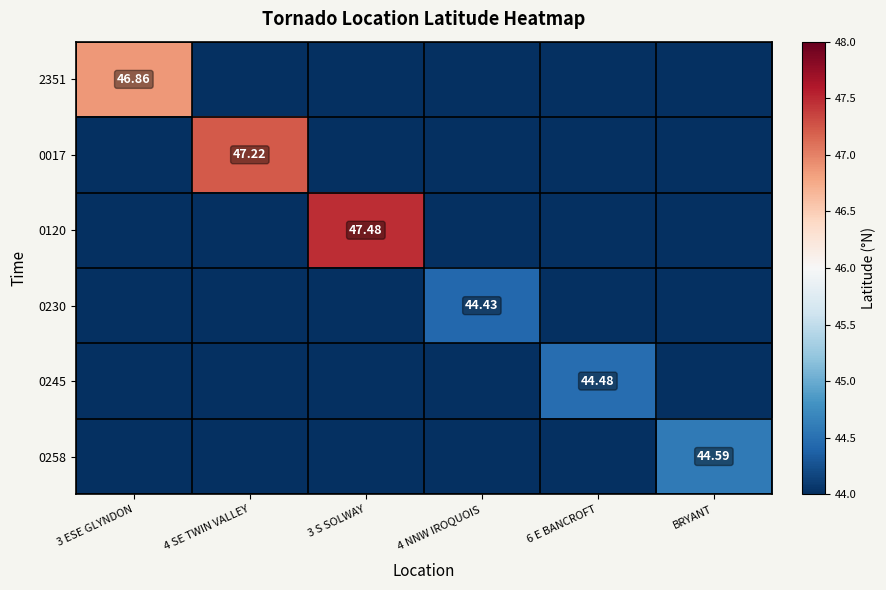

List the labels in order of 0230 value, smallest first.

3 ESE GLYNDON, 4 SE TWIN VALLEY, 3 S SOLWAY, 6 E BANCROFT, BRYANT, 4 NNW IROQUOIS